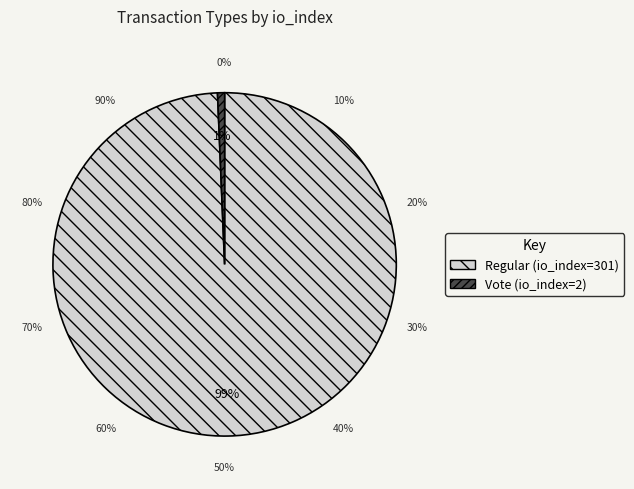

To the nearest percent, what portion does Regular (io_index=301) represent?

99%